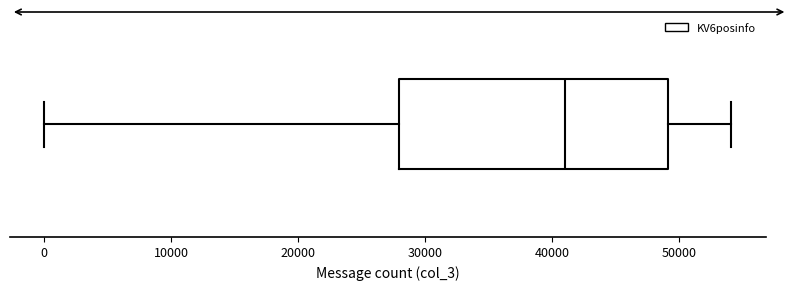

Read this box plot against the x-axis: the position of the median line, the range covered by the box, and the ends of both whiskers. The values are not printed on the chart, so give them approximately, as read against the axis.

median 41000, box 28000 to 49000, whiskers 0 to 54000